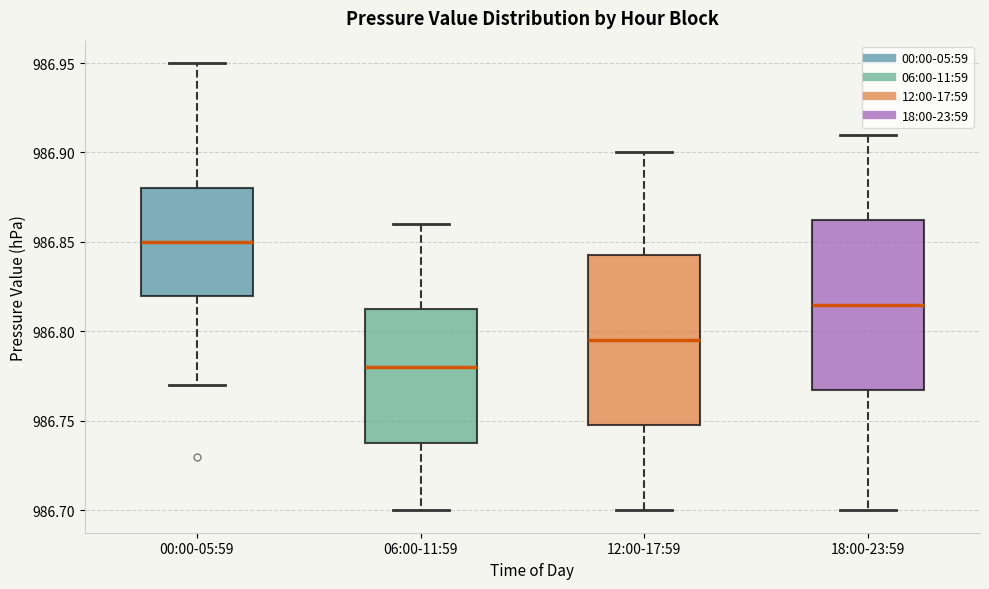

Which box has the lowest median line?

06:00-11:59